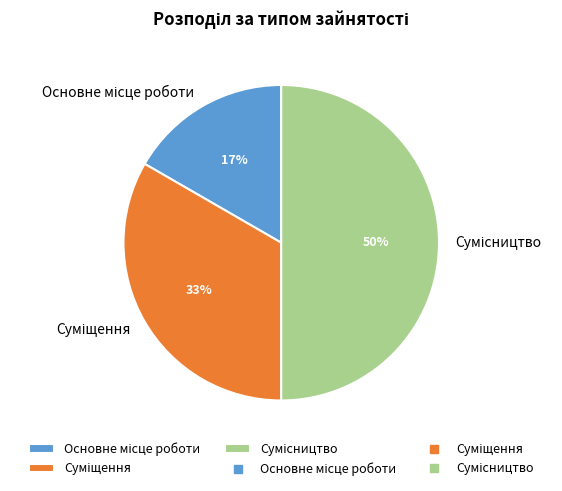

To the nearest percent, what is the difference between the largest and smallest slice percentages?

33%